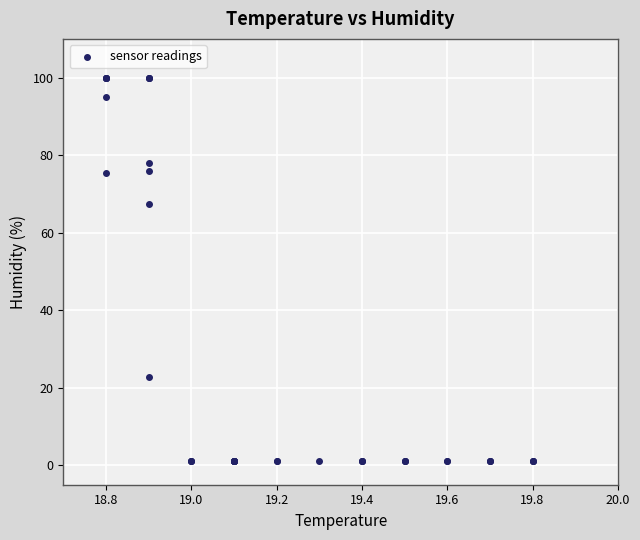

What Y value in the scatter plot is closest to 50?

67.3